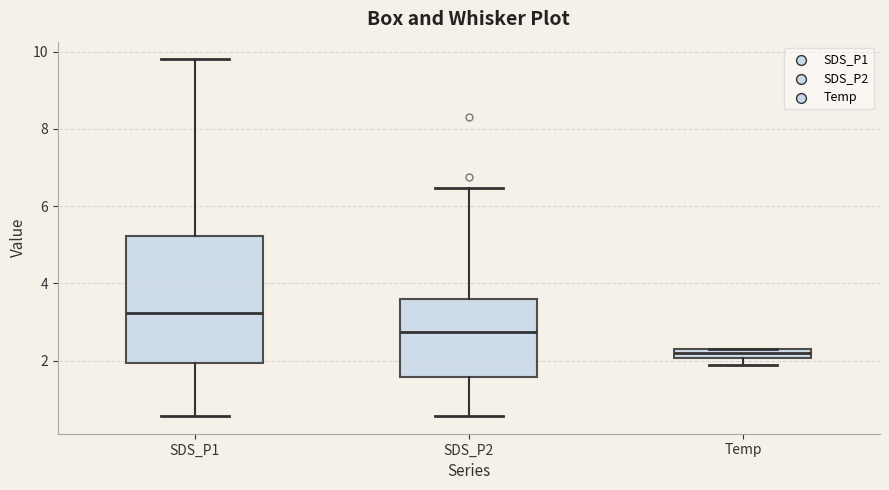

Which box's median line is the highest?

SDS_P1